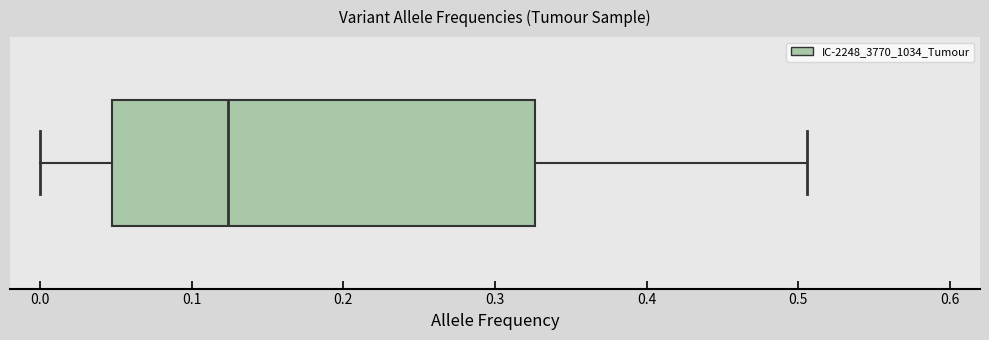

Transcribe this box plot: give where the median line is, the range the box spans, and where the two whiskers end, as read against the x-axis. The values are not printed on the chart, so give them approximately, as read against the axis.

median 0.12, box 0.05 to 0.33, whiskers 0.00 to 0.51